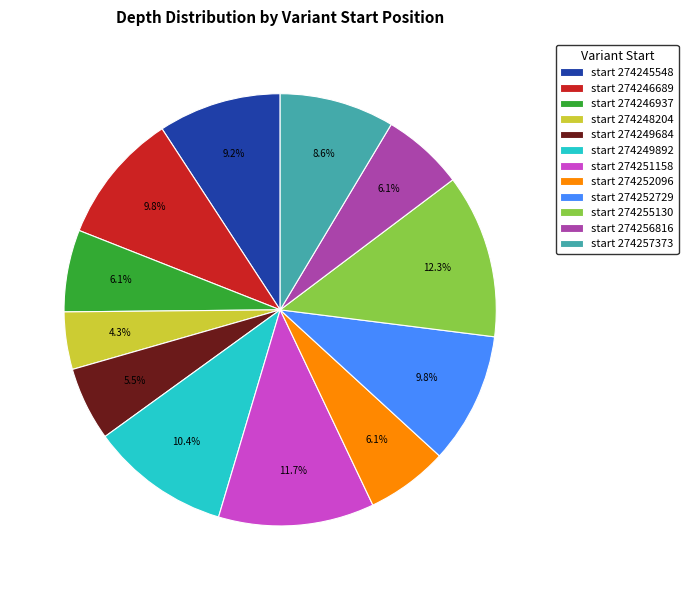

Approximately how many times larger is the value at start 274251158 compared to start 274249892?

1.1